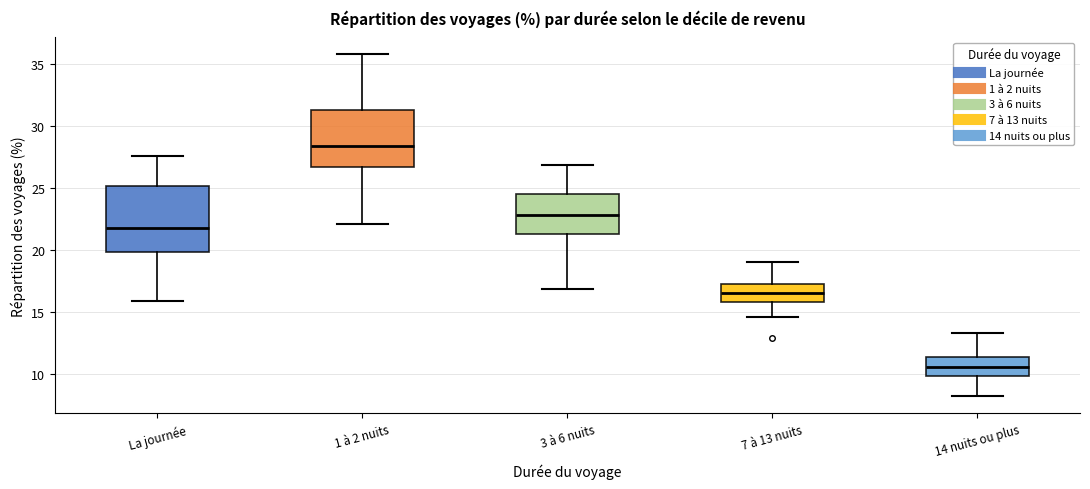

Which box has the lowest median line?

14 nuits ou plus